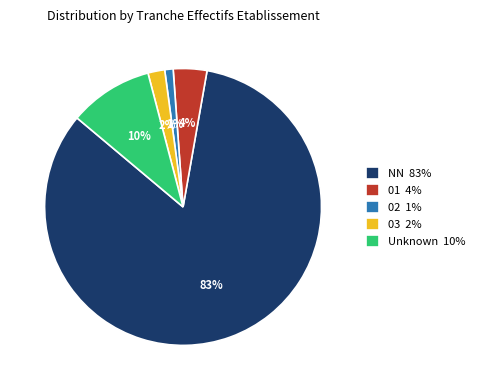

Which slice is the largest?

NN 83%